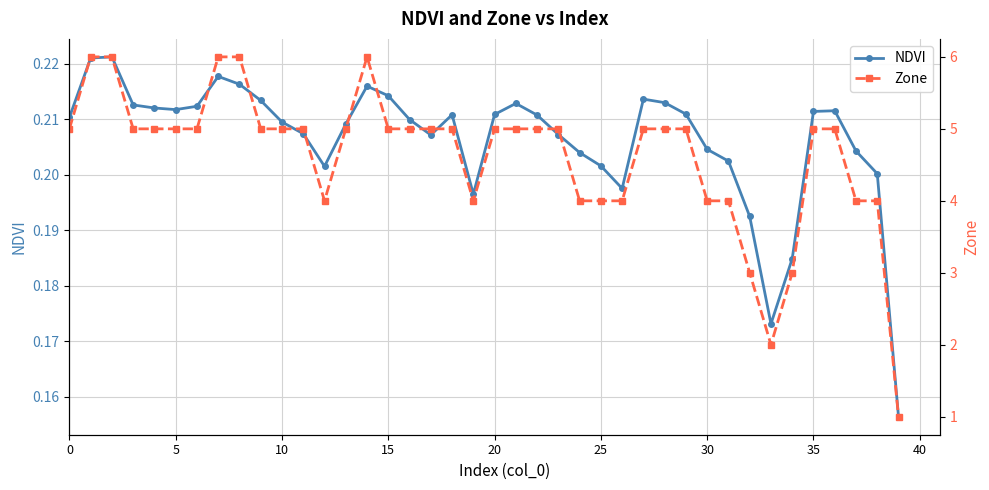

How many NDVI values are between 0 and 1?

40